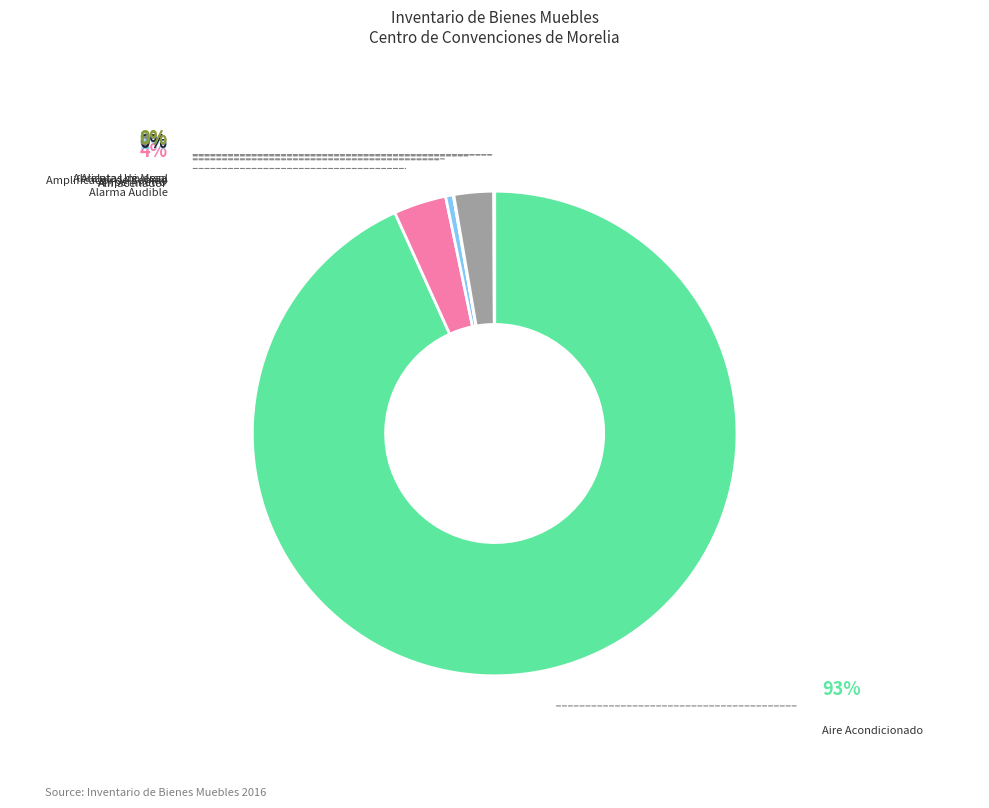

To the nearest percent, what is the average slice percentage?

14%